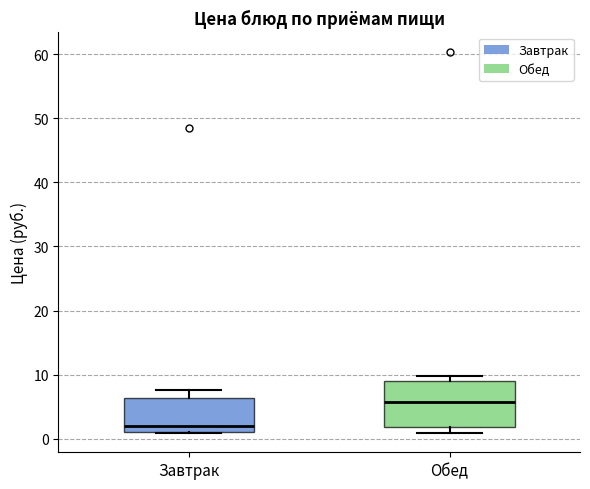

Which box is the tallest, from its lower edge to its upper edge?

Обед